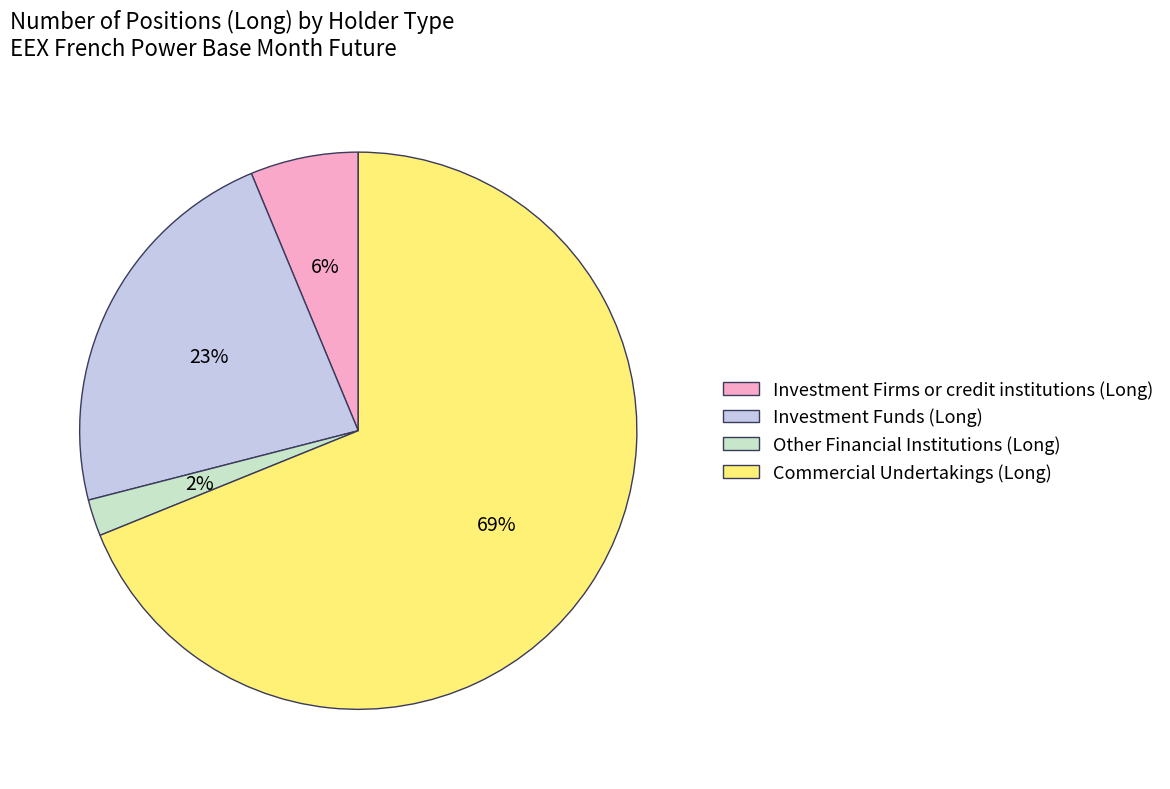

To the nearest percent, what is the average slice percentage?

25%